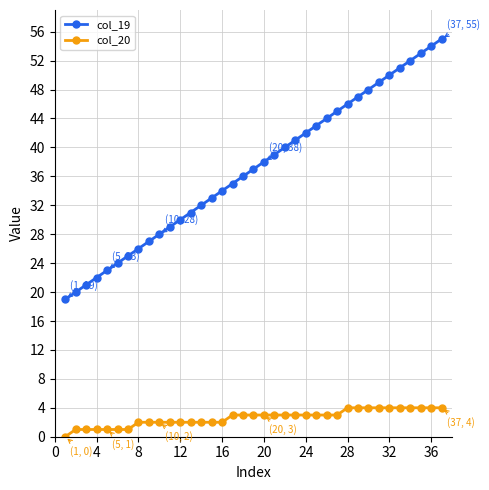

Rank the series by their maximum value, from highest to lowest.

col_19, col_20